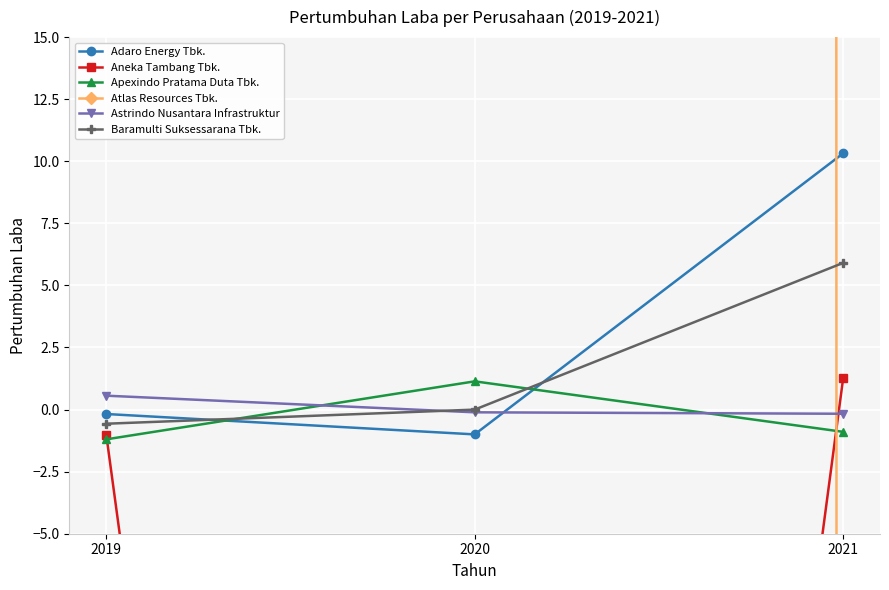

How many lines are shown in the chart?

6